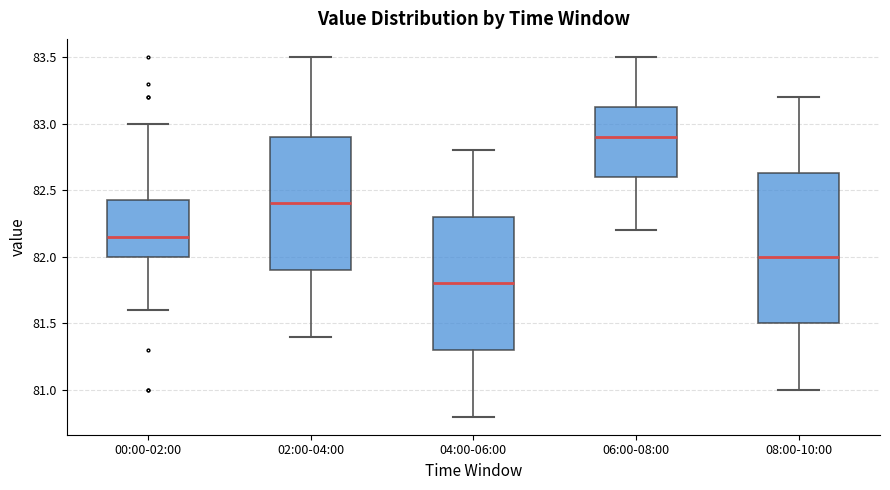

Reading left to right, read every box against the y-axis: the position of its median line, the range the box covers, and the ends of its whiskers. The values are not printed on the chart, so give them approximately, as read against the axis.

00:00-02:00: median 82.15, box 82.00 to 82.45, whiskers 81.60 to 83.00
02:00-04:00: median 82.40, box 81.90 to 82.90, whiskers 81.40 to 83.50
04:00-06:00: median 81.80, box 81.30 to 82.30, whiskers 80.80 to 82.80
06:00-08:00: median 82.90, box 82.60 to 83.15, whiskers 82.20 to 83.50
08:00-10:00: median 82.00, box 81.50 to 82.65, whiskers 81.00 to 83.20